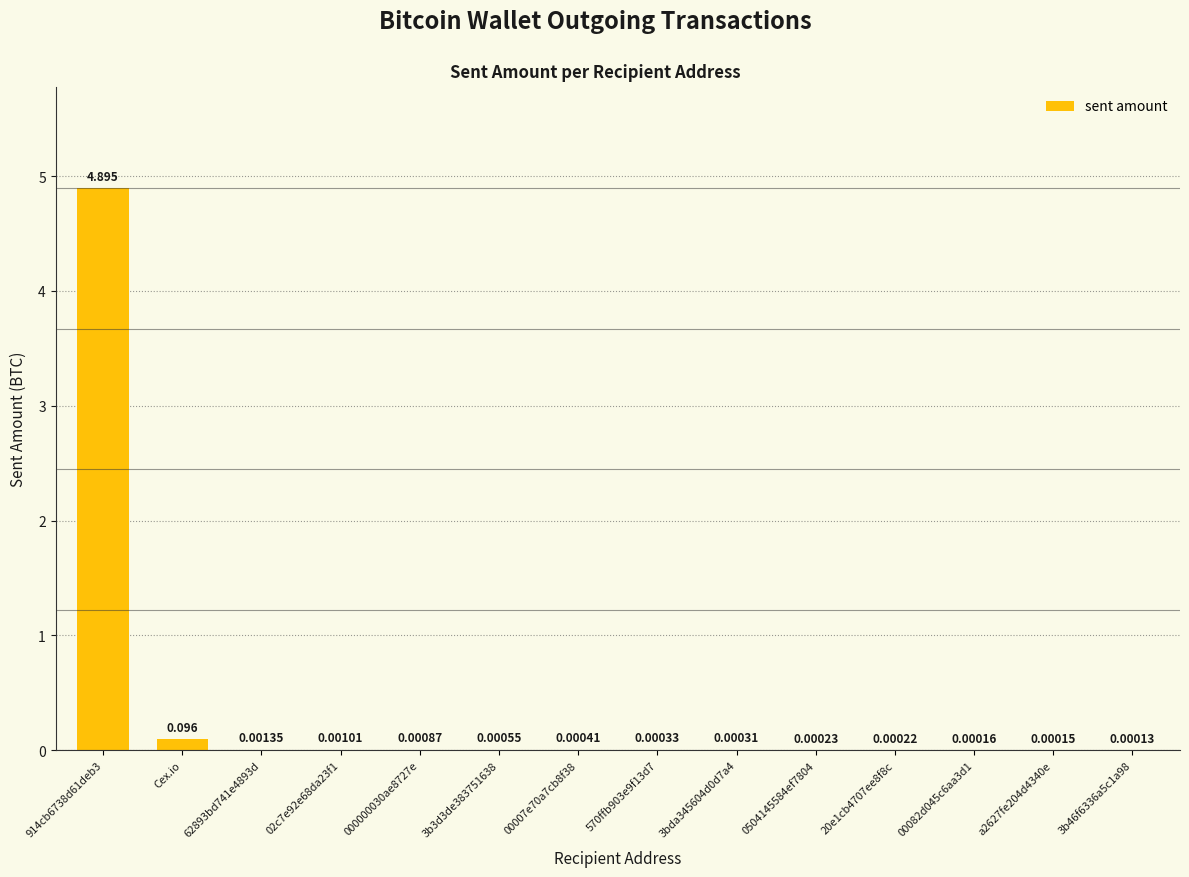

Where is the data nearest to the value 2?

Cex.io